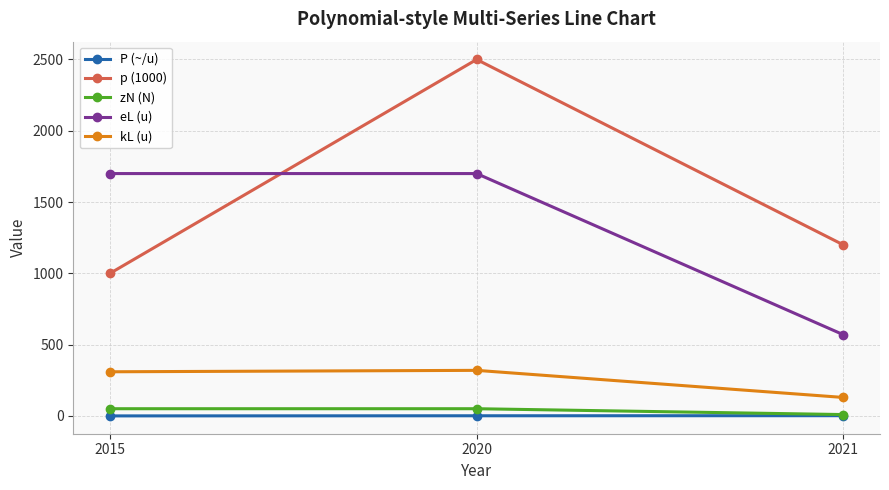

The P (~/u) series shows 1.5 at 2020. True or false?

True